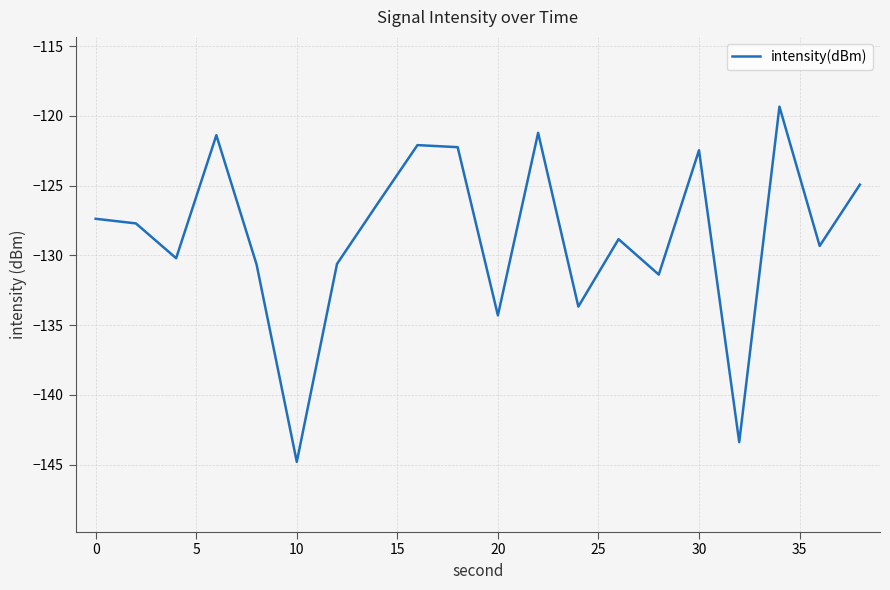

What is the minimum value shown in the chart?

-144.8